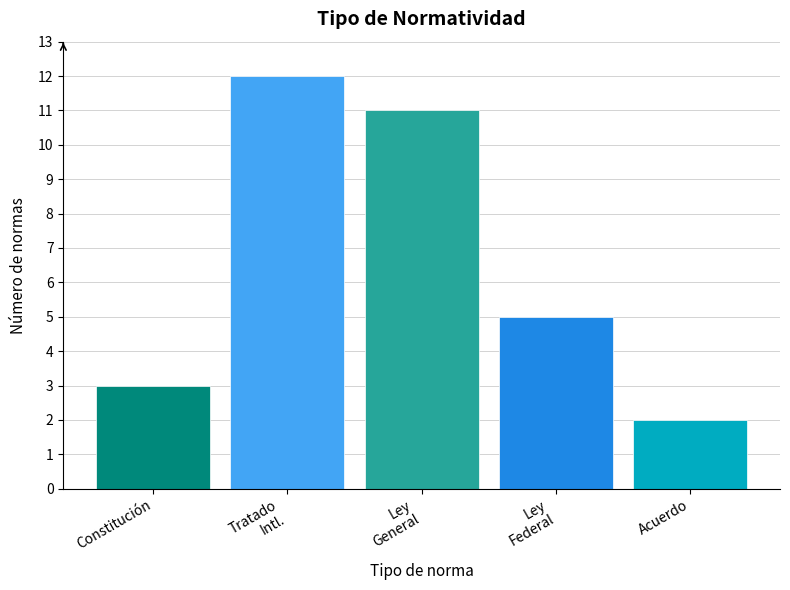

Reading right to left, extract all data points from this chart.

2	5	11	12	3